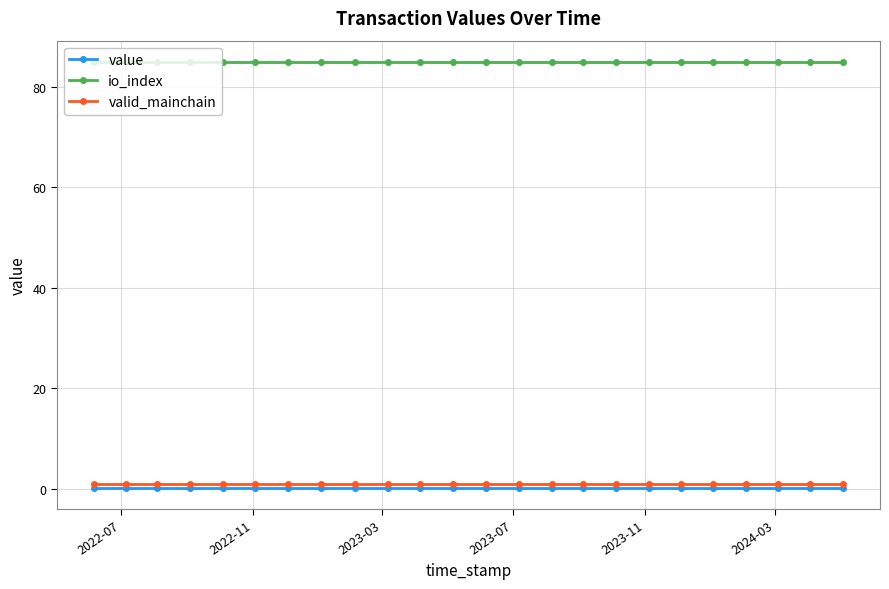

True or false: valid_mainchain and io_index intersect in this chart.

False